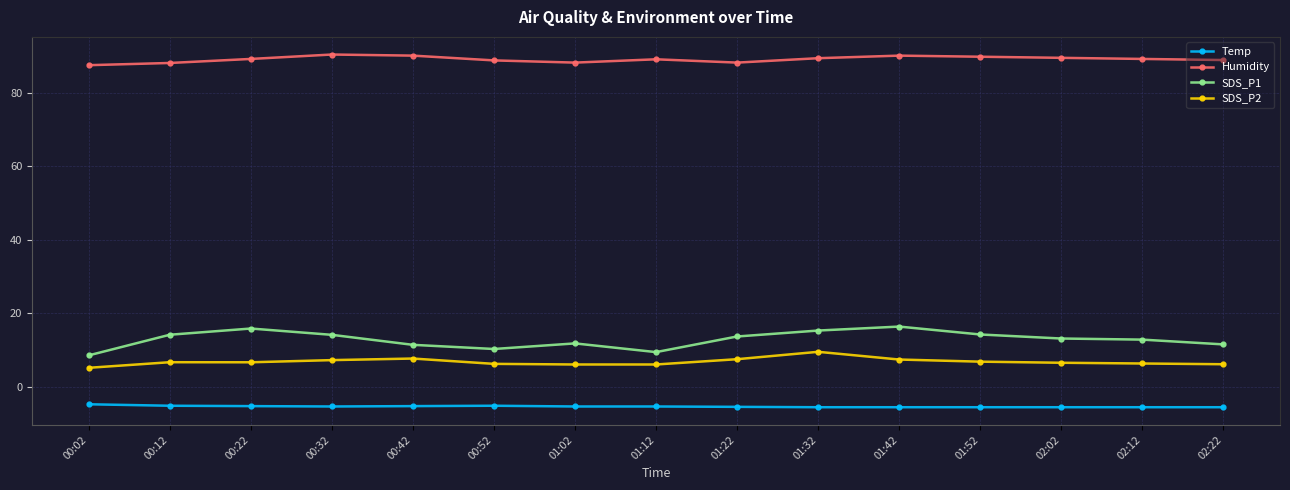

How many series are shown in this chart?

4